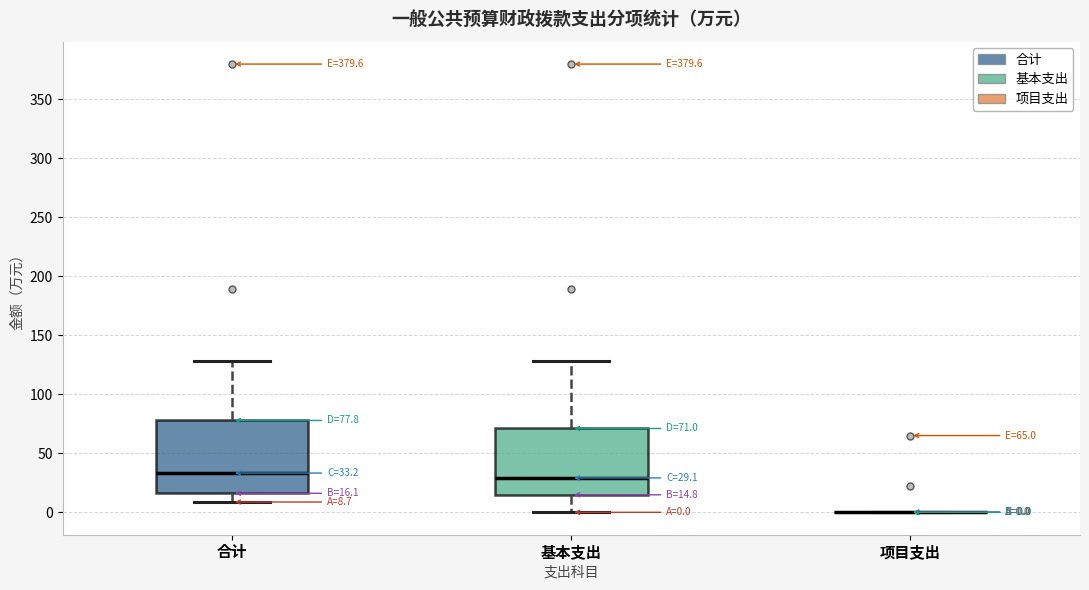

Which box is the tallest, from its lower edge to its upper edge?

合计